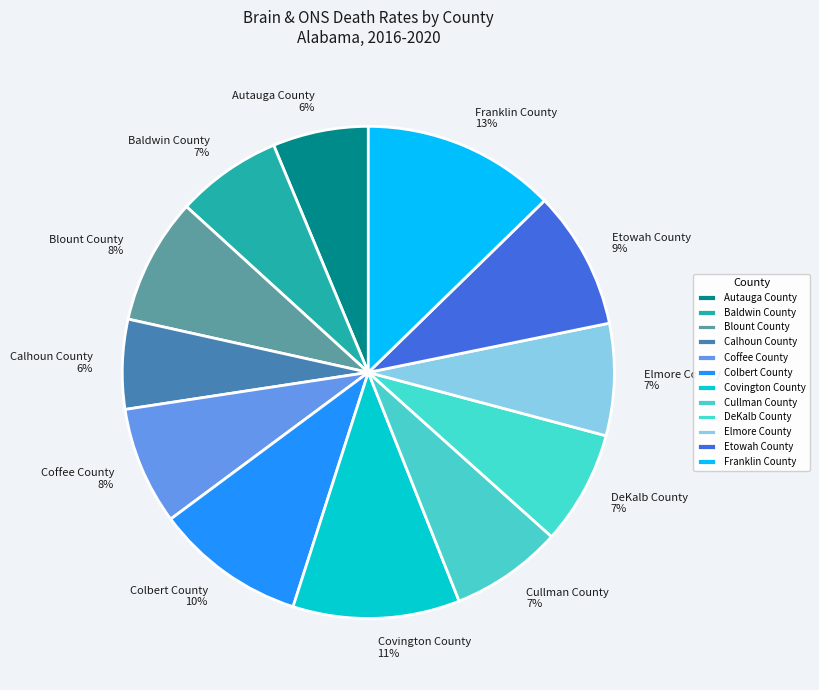

To the nearest percent, what is the average slice percentage?

8%